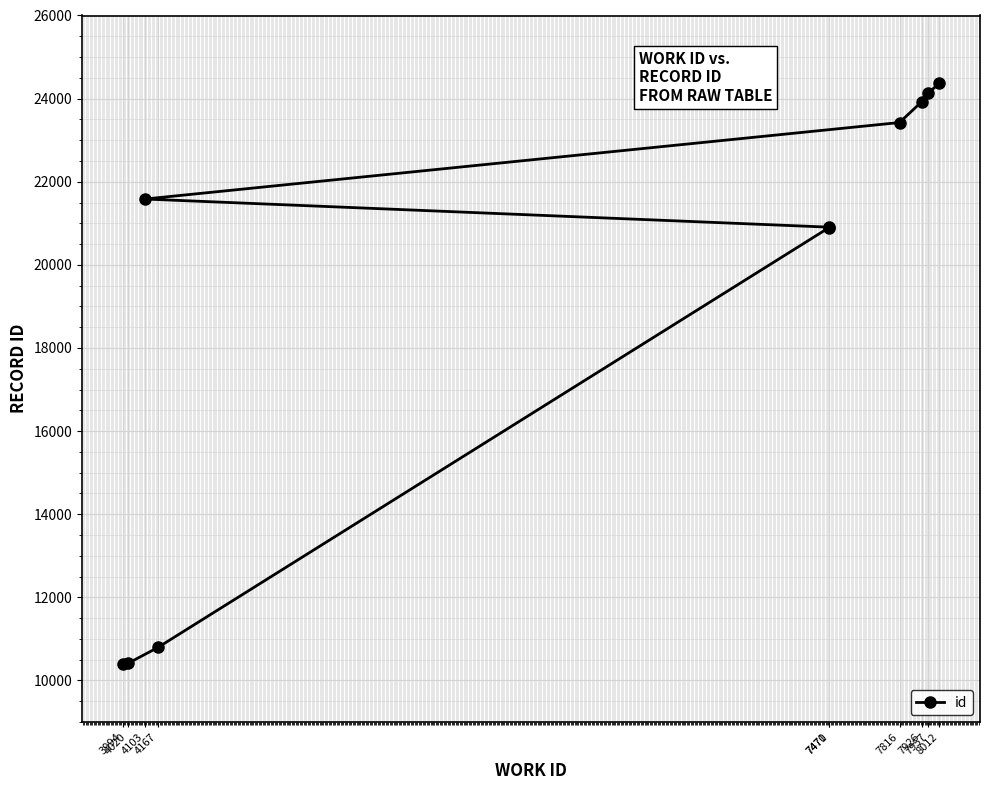

Which label corresponds to the smallest value in the chart?

3994